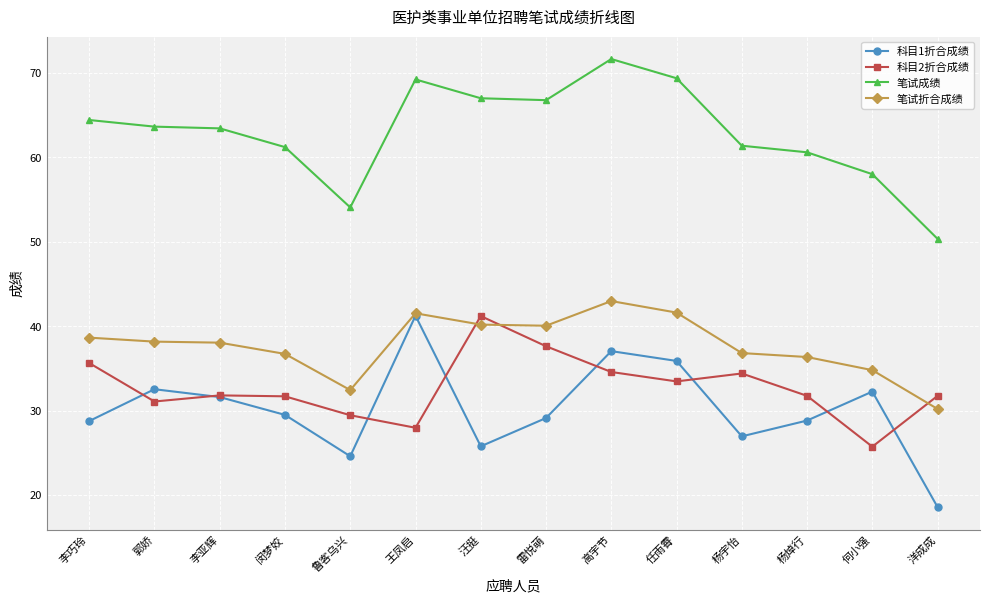

What is the label of the 13th point from the left?

何小强